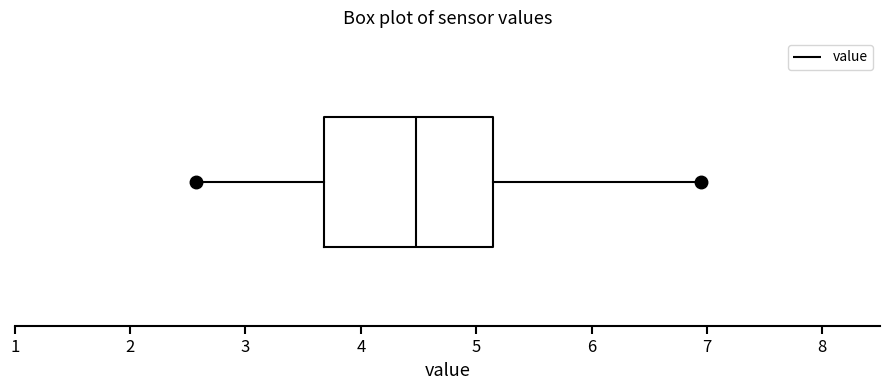

Transcribe this box plot: give where the median line is, the range the box spans, and where the two whiskers end, as read against the x-axis. The values are not printed on the chart, so give them approximately, as read against the axis.

median 4.5, box 3.7 to 5.2, whiskers 2.6 to 7.0